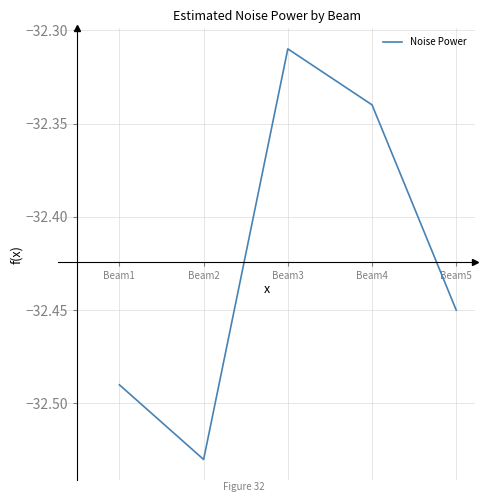

Which has a higher value, Beam2 or Beam1?

Beam1